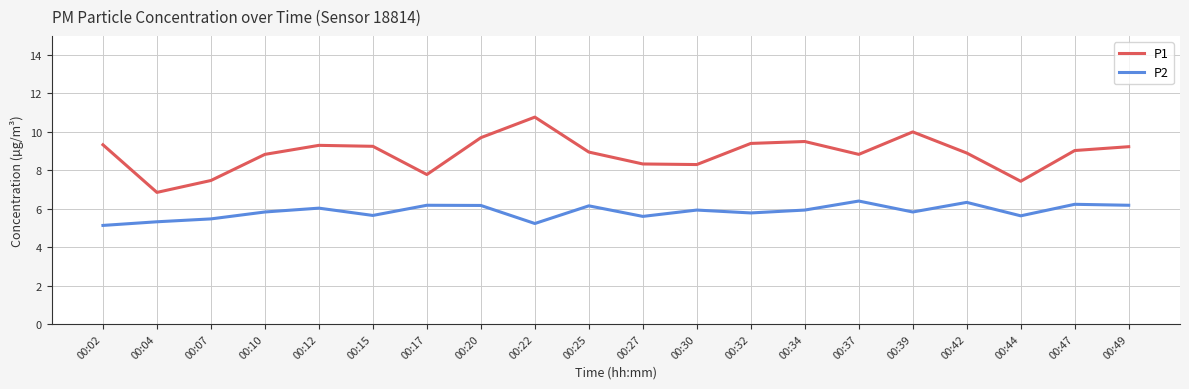

What value does the P1 series have at 00:39?

10.0